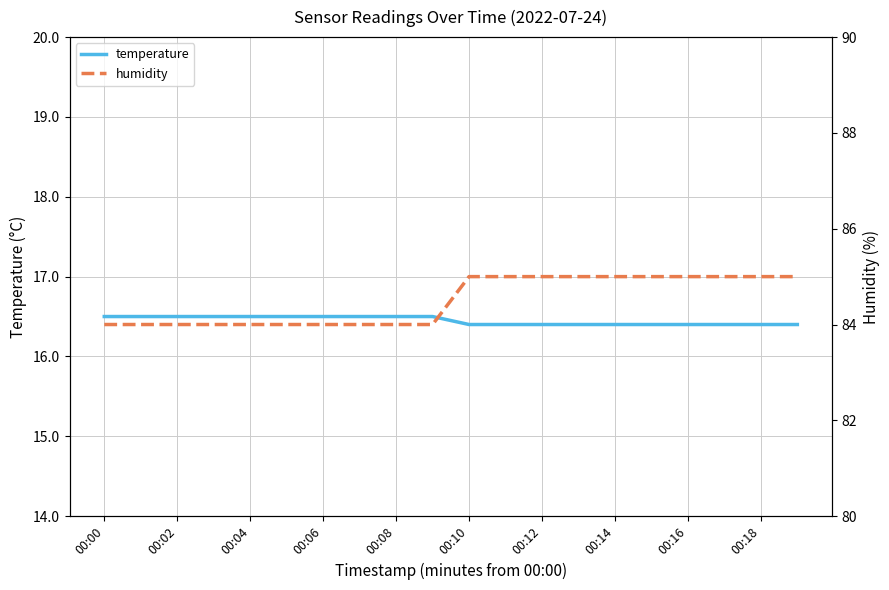

How many lines are shown in the chart?

2